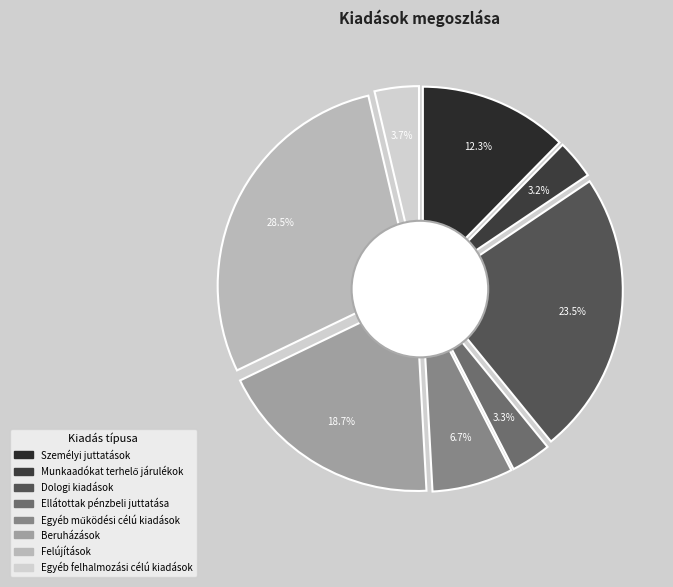

To the nearest percent, what portion does Munkaadókat terhelő járulékok represent?

3%